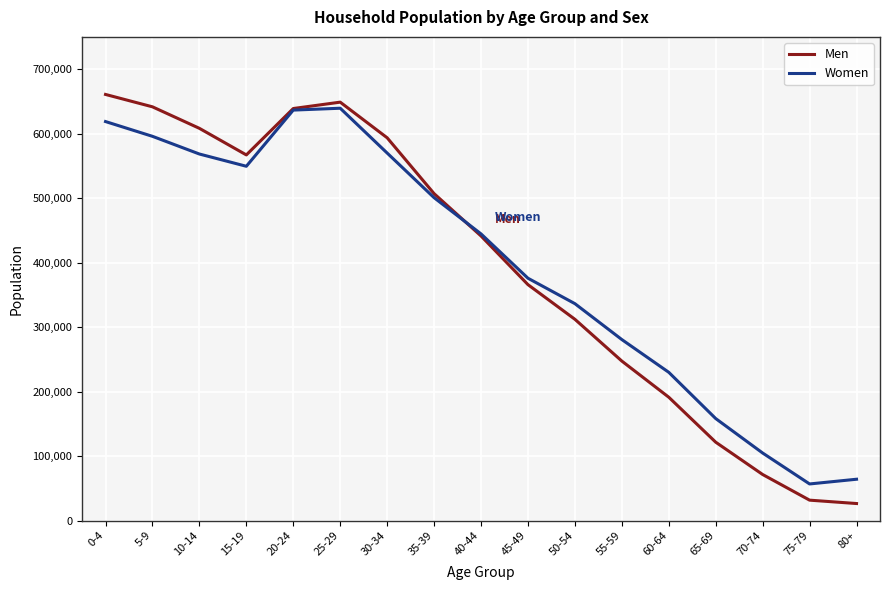

Is the value of Women at 65-69 greater than the value of Men at 20-24?

No